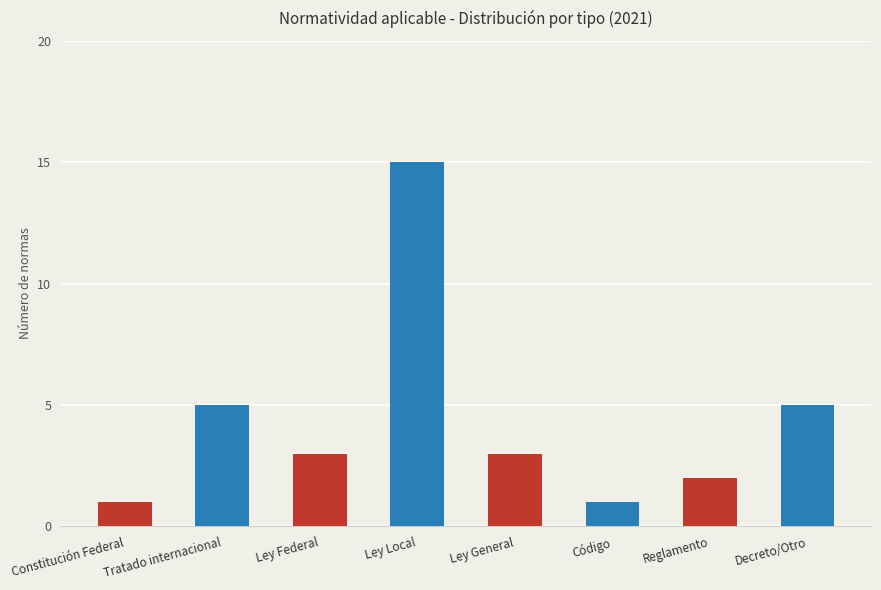

How many distinct data groups are displayed?

1